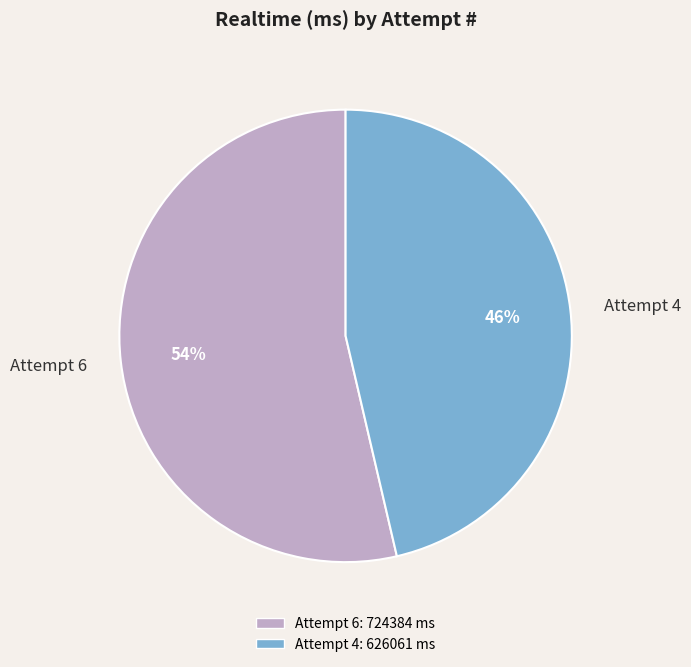

How many slices are in this pie chart?

2